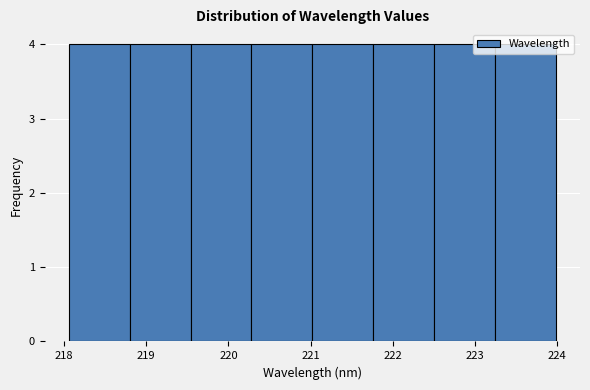

How tall is the bar that spans 218.8 to 219.5 on the x-axis? Neither the bar edges nor the heights are printed on the chart, so give them approximately, as read against the axes.

4